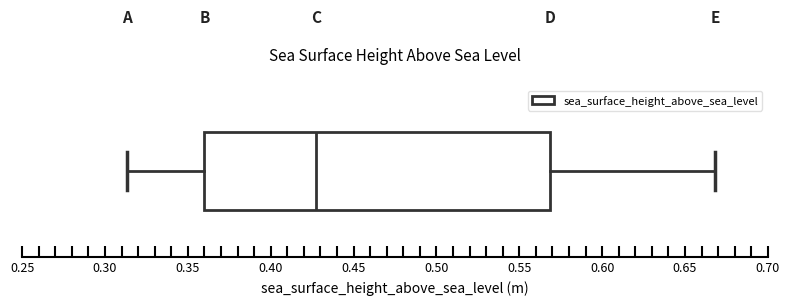

Transcribe this box plot: give where the median line is, the range the box spans, and where the two whiskers end, as read against the x-axis. The values are not printed on the chart, so give them approximately, as read against the axis.

median 0.430, box 0.360 to 0.570, whiskers 0.315 to 0.670